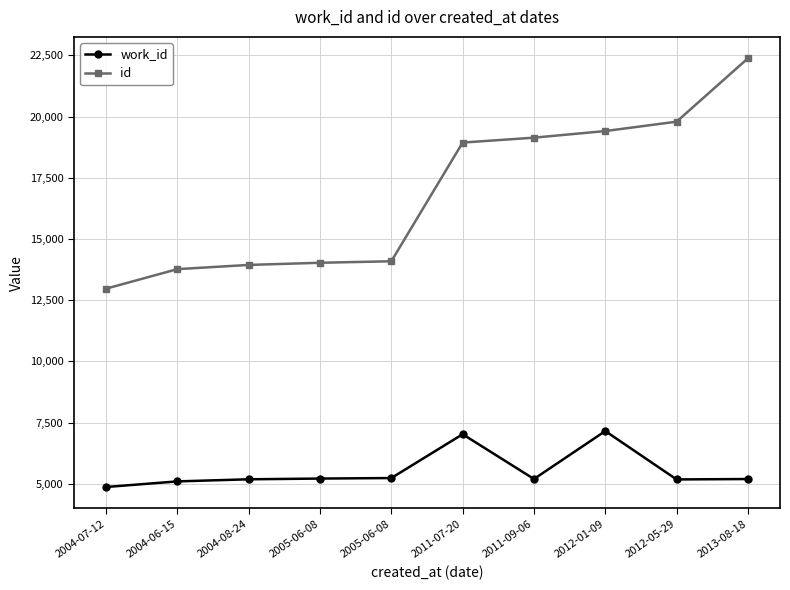

Rank the series at 2012-05-29 from highest to lowest value.

id, work_id